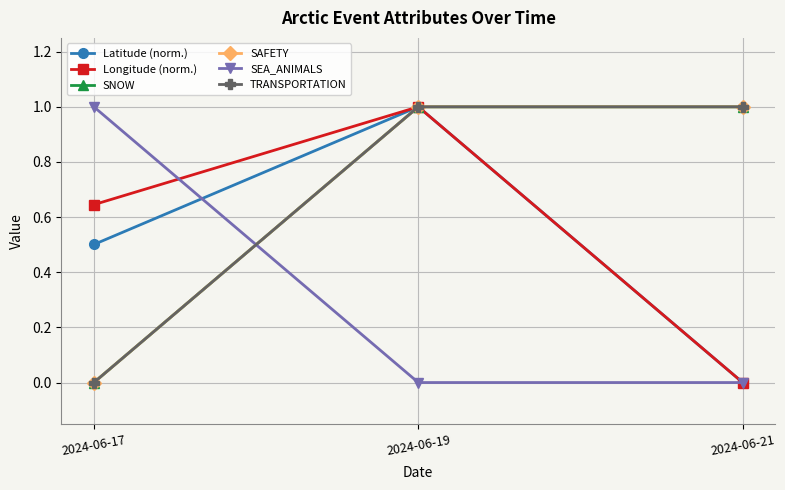

The TRANSPORTATION series shows -0.6 at 2024-06-17. True or false?

False